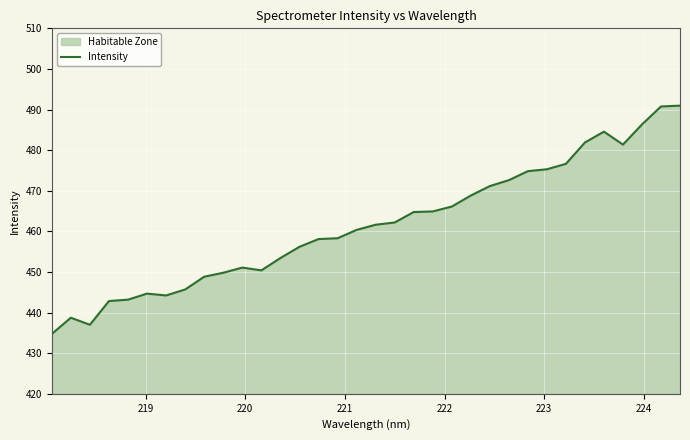

What is the minimum value shown in the chart?

434.7